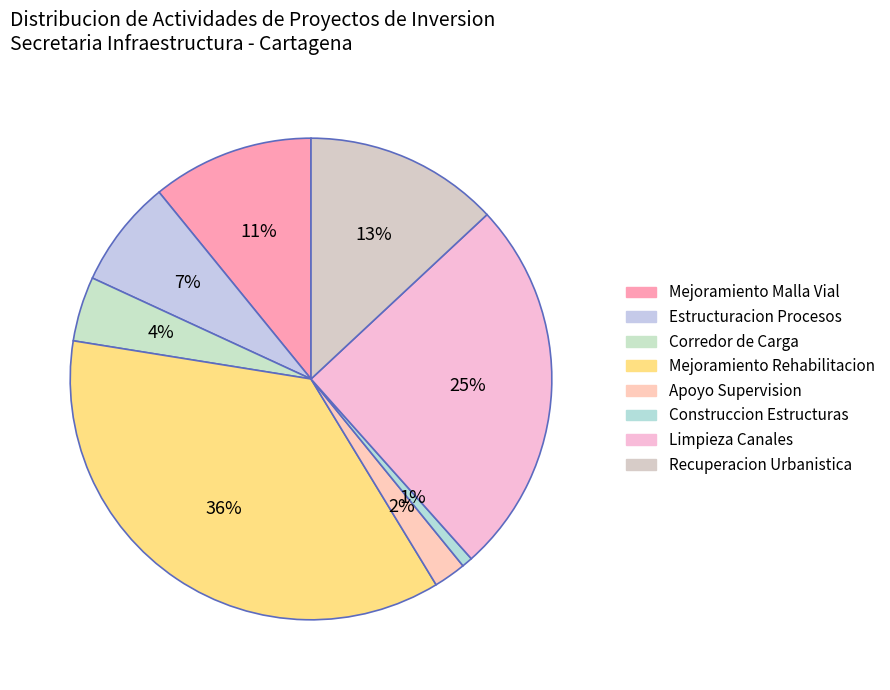

Which has a higher value, Construccion Estructuras or Mejoramiento Rehabilitacion?

Mejoramiento Rehabilitacion